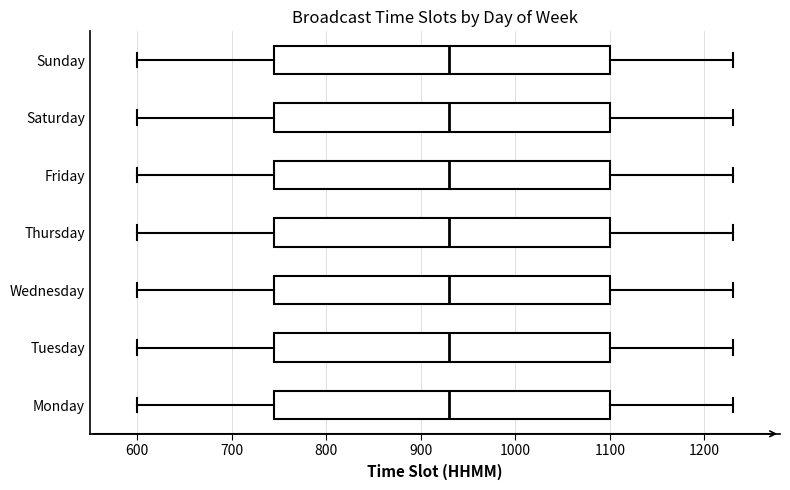

Where does the right whisker of the box for Wednesday end on the x-axis? The values are not printed on the chart, so give them approximately, as read against the axis.

1230